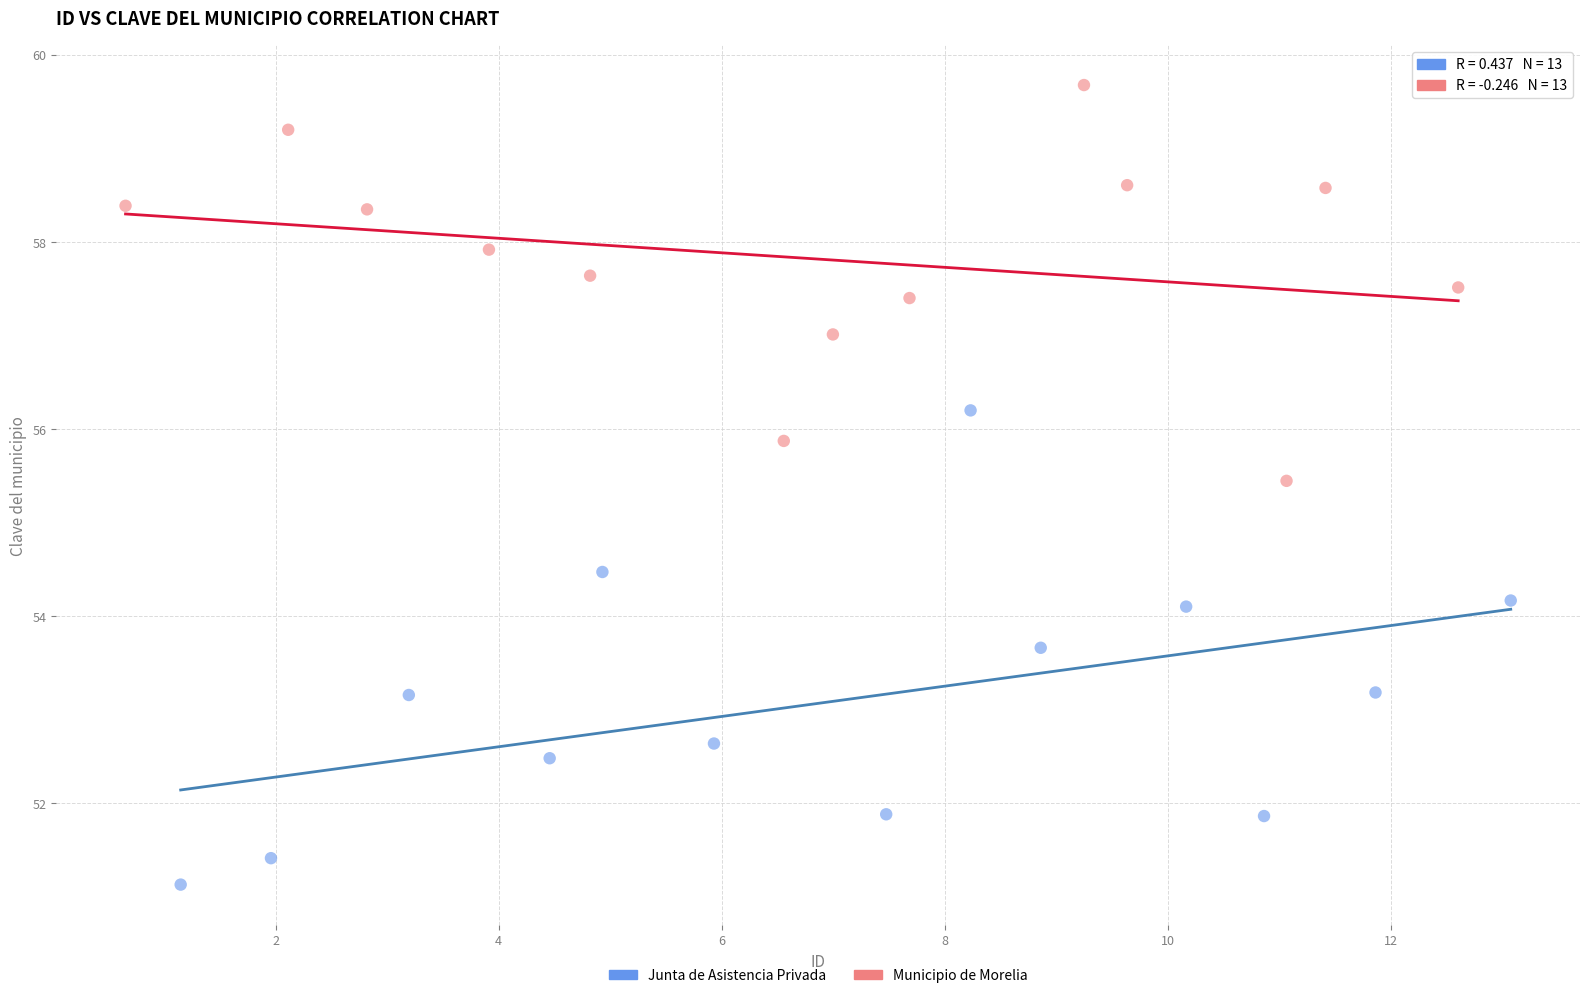

Which series contains the lowest Y value?

Junta de Asistencia Privada